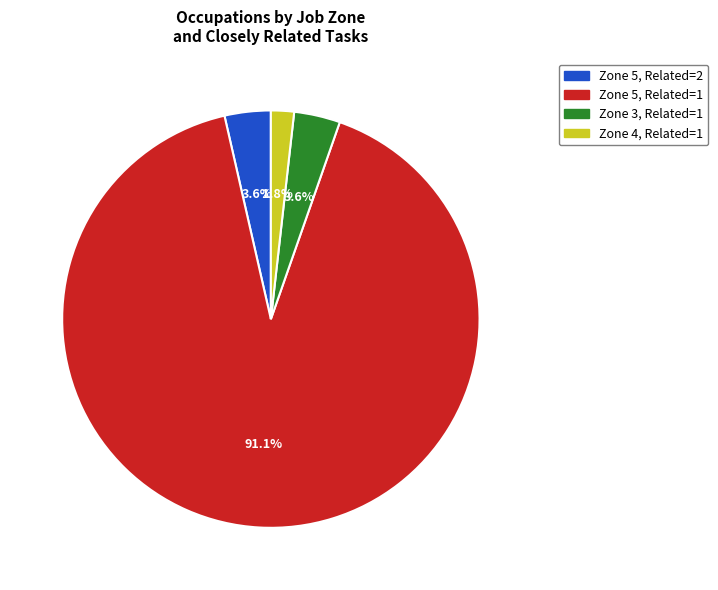

Count the number of slices in the pie.

4